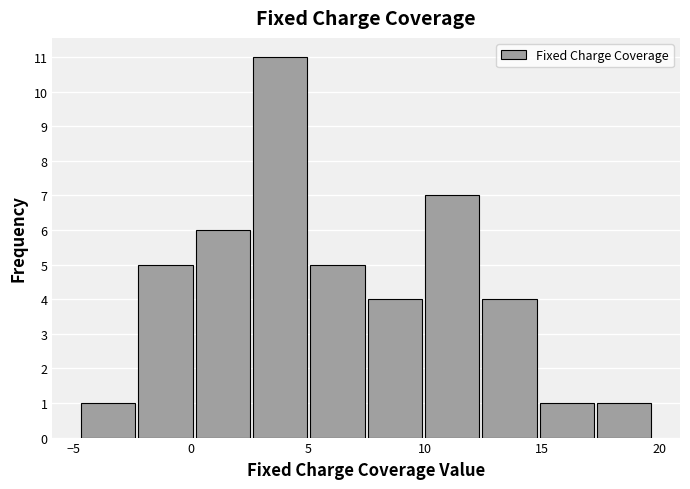

Reading left to right, transcribe this chart: for each bar, give the range it covers on the x-axis and its height. Neither the bar edges nor the heights are printed on the chart, so give them approximately, as read against the axes.

-4.5 to -2.5: 1
-2.5 to 0.0: 5
0.0 to 2.5: 6
2.5 to 5.0: 11
5.0 to 7.5: 5
7.5 to 10.0: 4
10.0 to 12.5: 7
12.5 to 15.0: 4
15.0 to 17.5: 1
17.5 to 19.5: 1